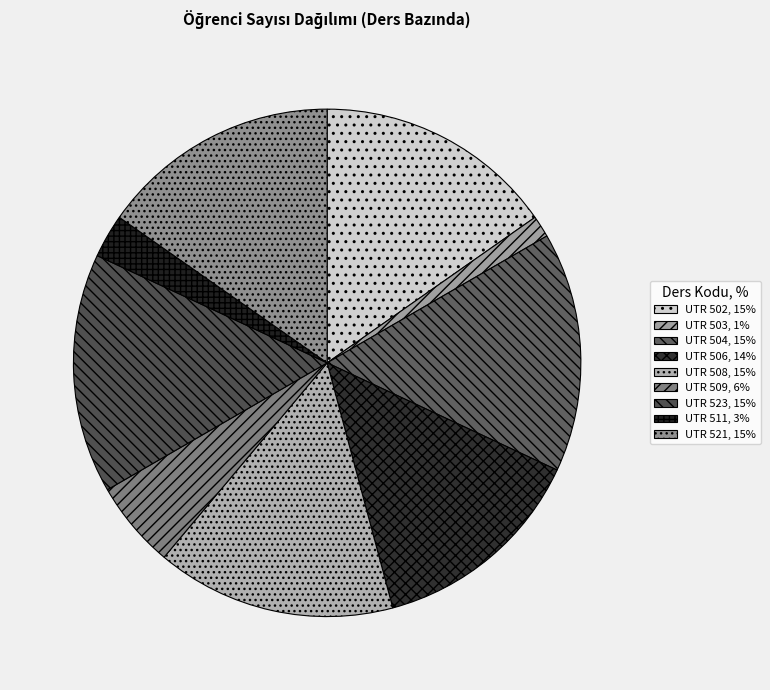

Is it true that UTR 509 is 6% of the pie?

True